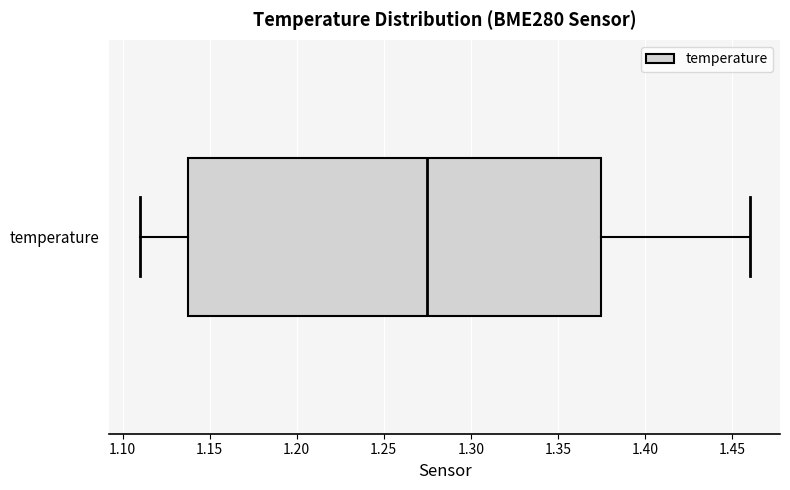

Read this box plot against the x-axis: the position of the median line, the range covered by the box, and the ends of both whiskers. The values are not printed on the chart, so give them approximately, as read against the axis.

median 1.275, box 1.140 to 1.375, whiskers 1.110 to 1.460